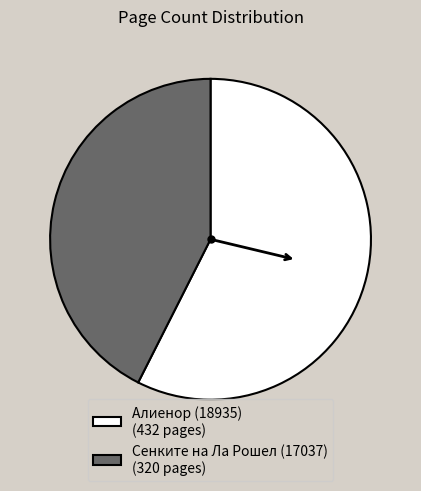

Is there a majority slice in this chart?

Yes